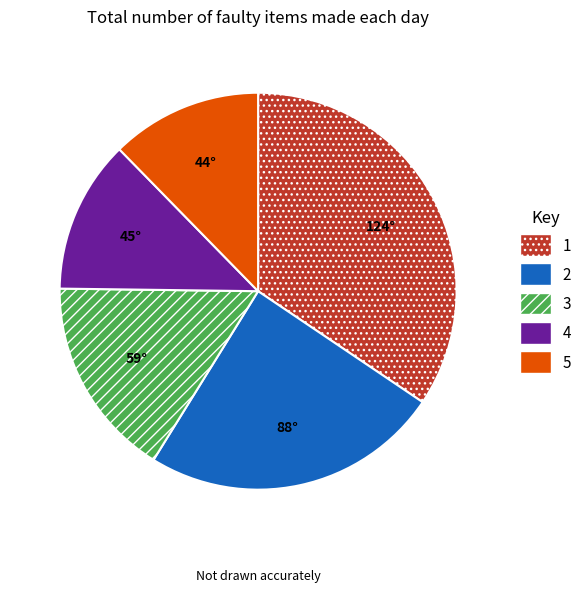

Combined, do 3 and 1 account for over 50%?

Yes